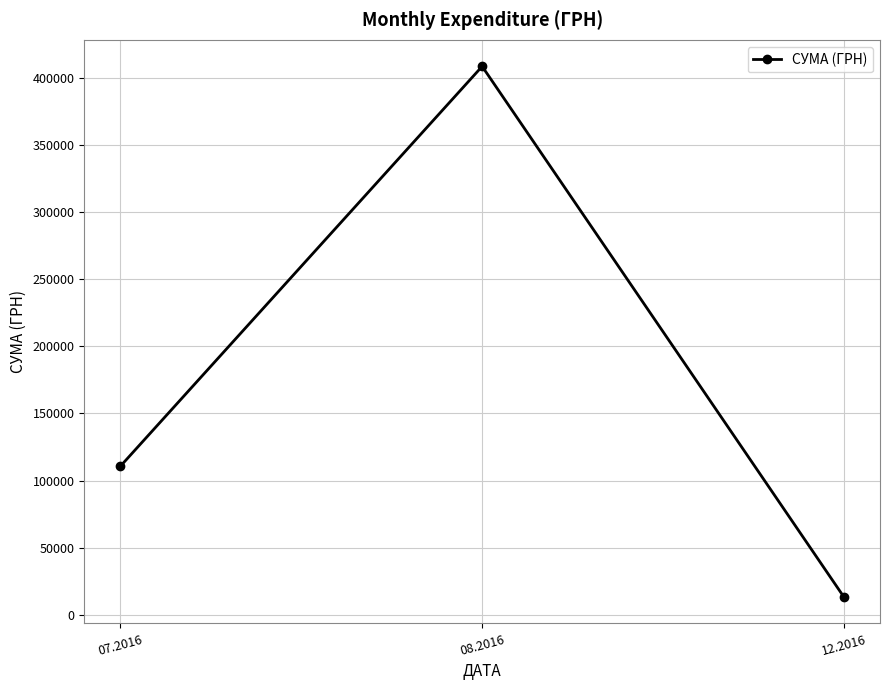

What is the average value?

177581.7